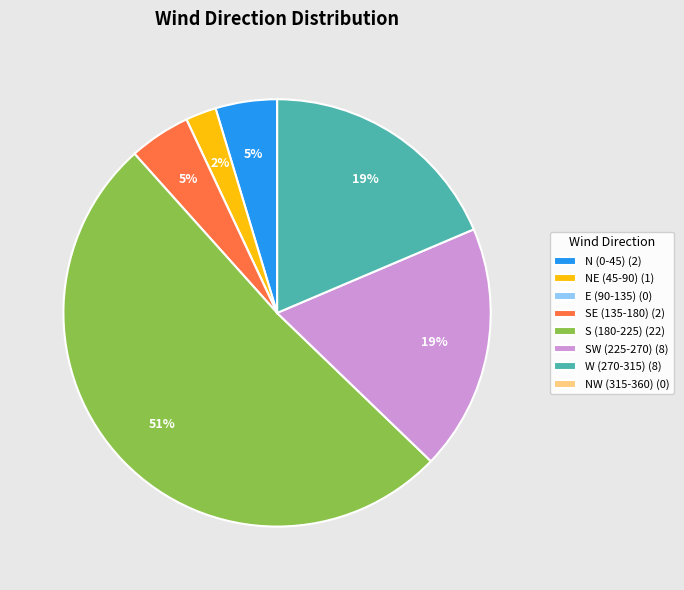

Between SE (135-180) (2) and SW (225-270) (8), which is larger?

SW (225-270) (8)